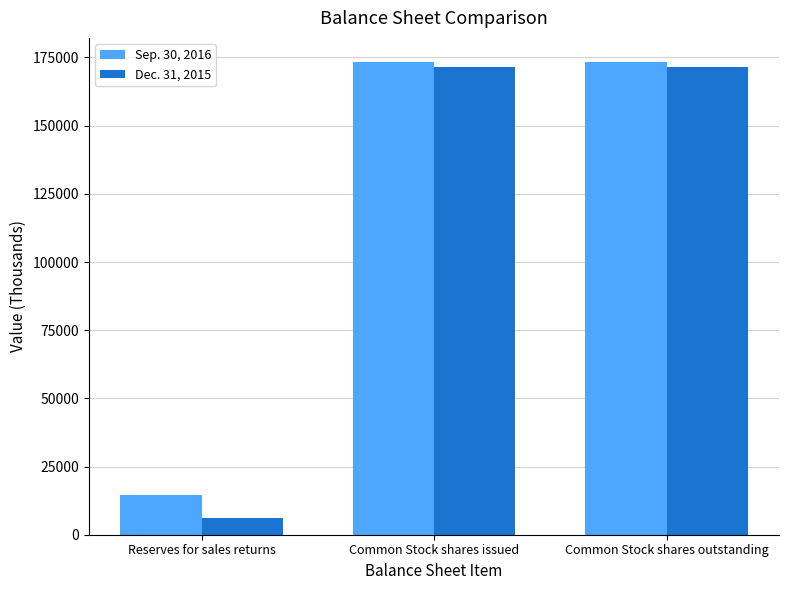

List the series in order of their overall mean, highest first.

Sep. 30, 2016, Dec. 31, 2015